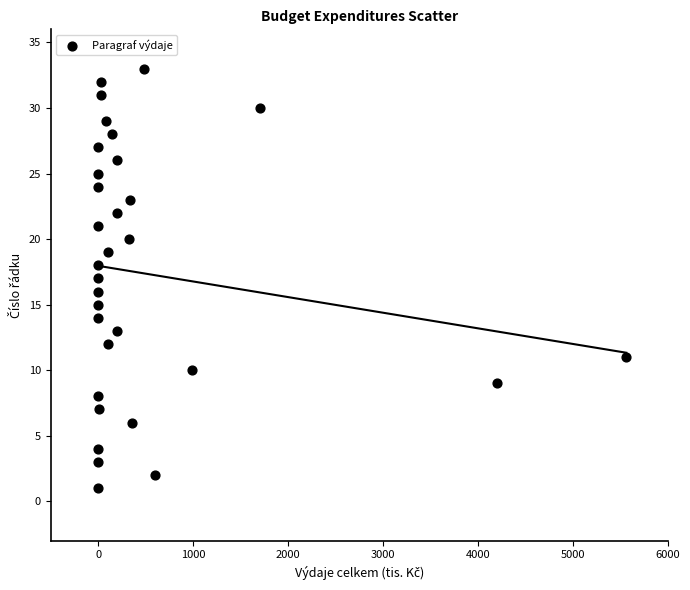

What is the range of Y values (max minus min)?

32